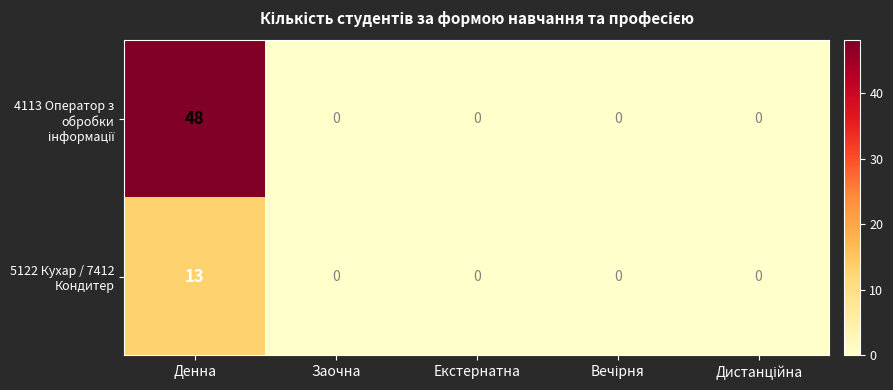

The value of 5122 Кухар / 7412 Кондитер at Денна is 13. True or false?

True